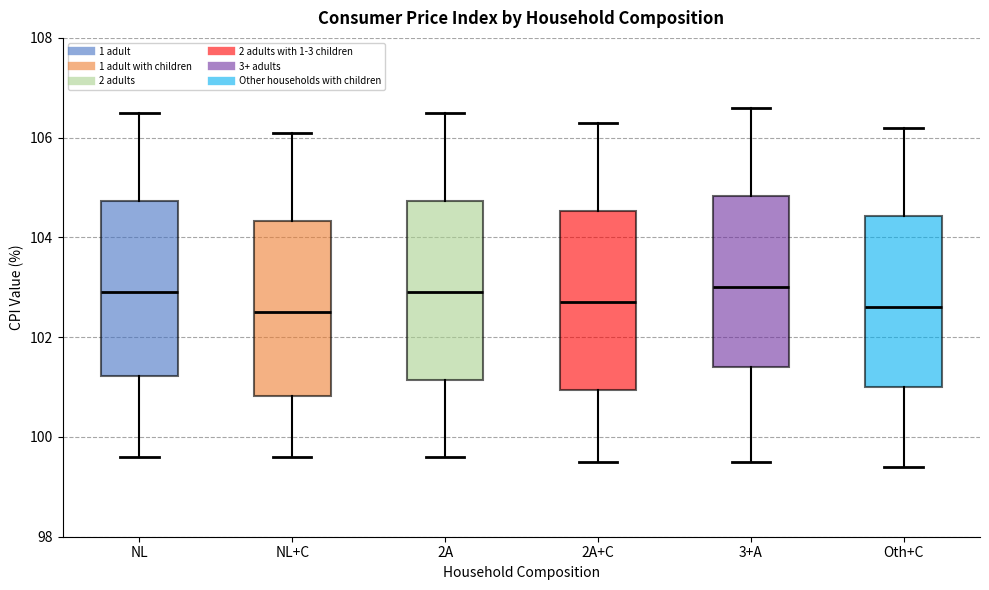

Reading left to right, read every box against the y-axis: the position of its median line, the range the box covers, and the ends of its whiskers. The values are not printed on the chart, so give them approximately, as read against the axis.

NL: median 103.0, box 101.2 to 104.8, whiskers 99.6 to 106.6
NL+C: median 102.6, box 100.8 to 104.4, whiskers 99.6 to 106.2
2A: median 103.0, box 101.2 to 104.8, whiskers 99.6 to 106.6
2A+C: median 102.8, box 101.0 to 104.6, whiskers 99.6 to 106.4
3+A: median 103.0, box 101.4 to 104.8, whiskers 99.6 to 106.6
Oth+C: median 102.6, box 101.0 to 104.4, whiskers 99.4 to 106.2